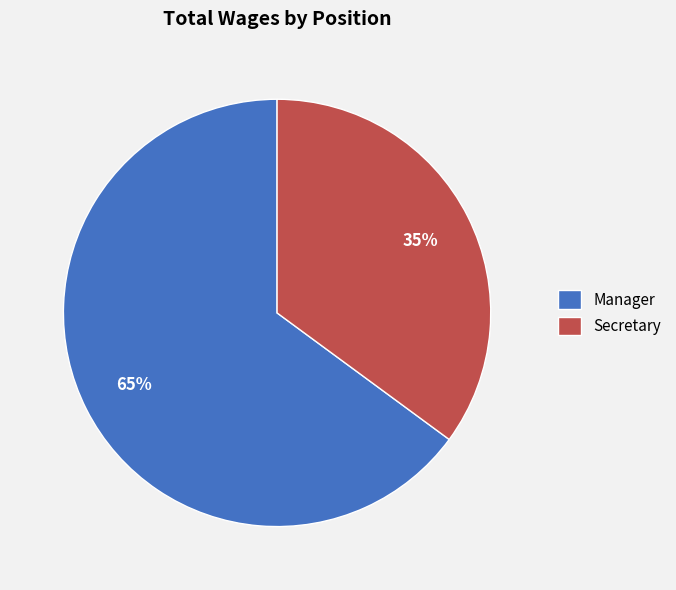

Is Secretary the majority of the pie?

No